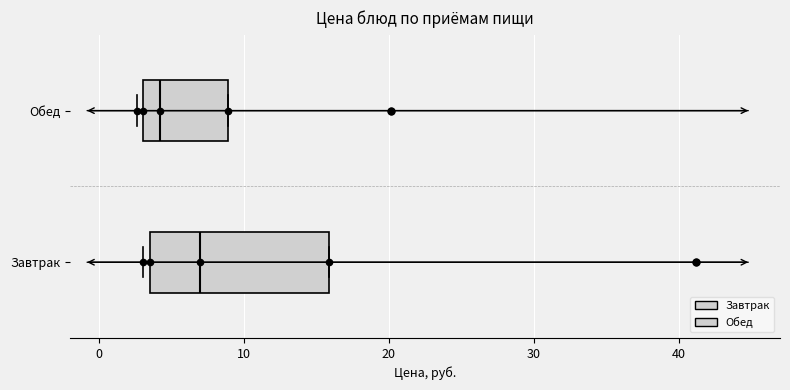

Which box's median line is the furthest to the right?

Завтрак